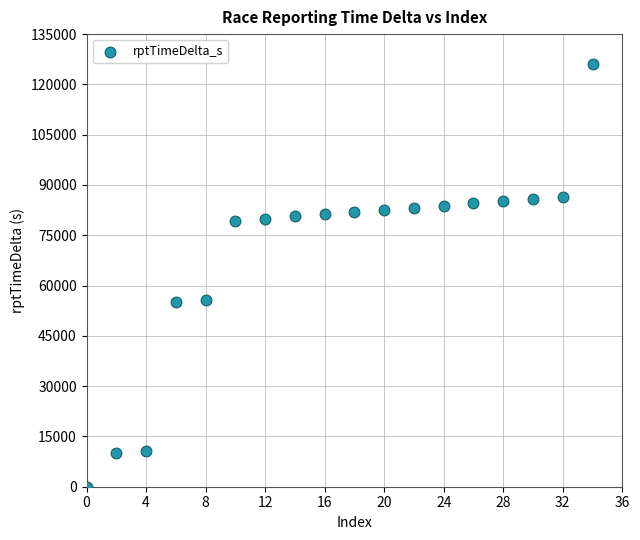

What is the range of Y values (max minus min)?

125960